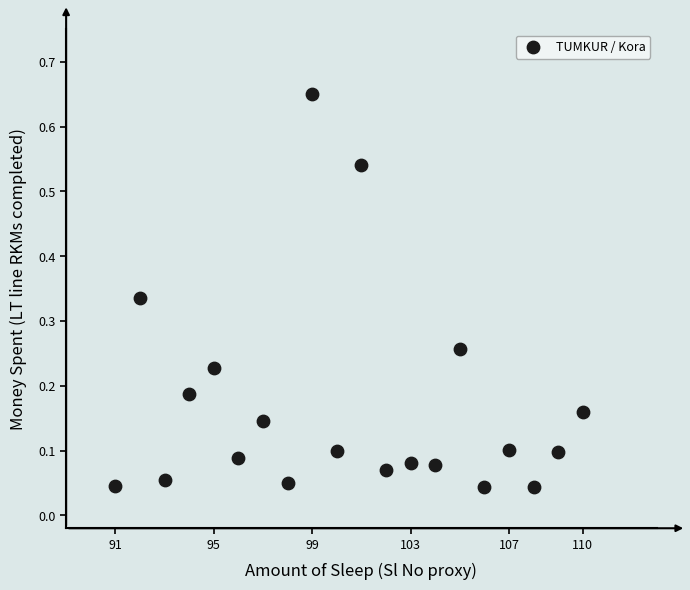

What is the range of Y values (max minus min)?

0.6